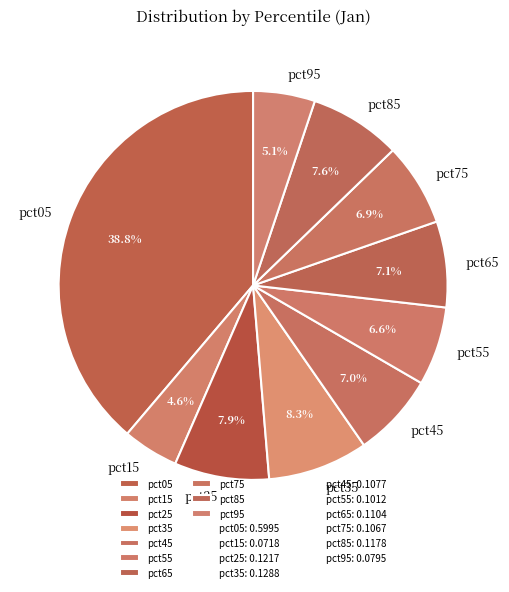

Is there a majority slice in this chart?

No